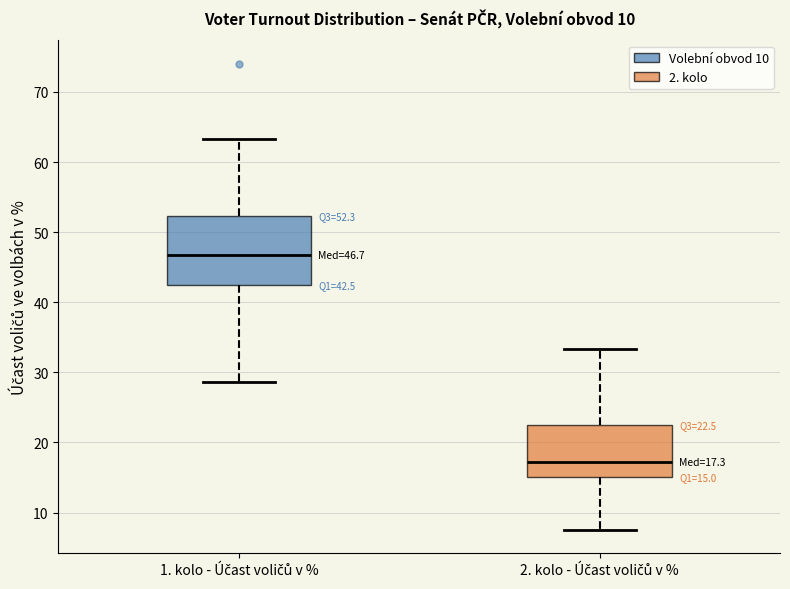

Which box is the tallest, from its lower edge to its upper edge?

1. kolo - Účast voličů v %